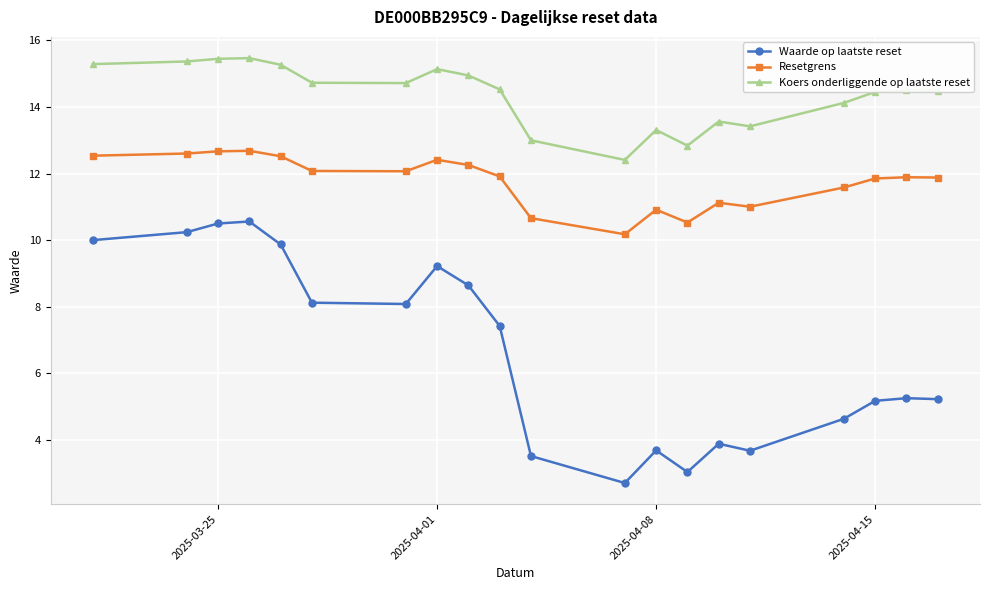

How many lines are shown in the chart?

3